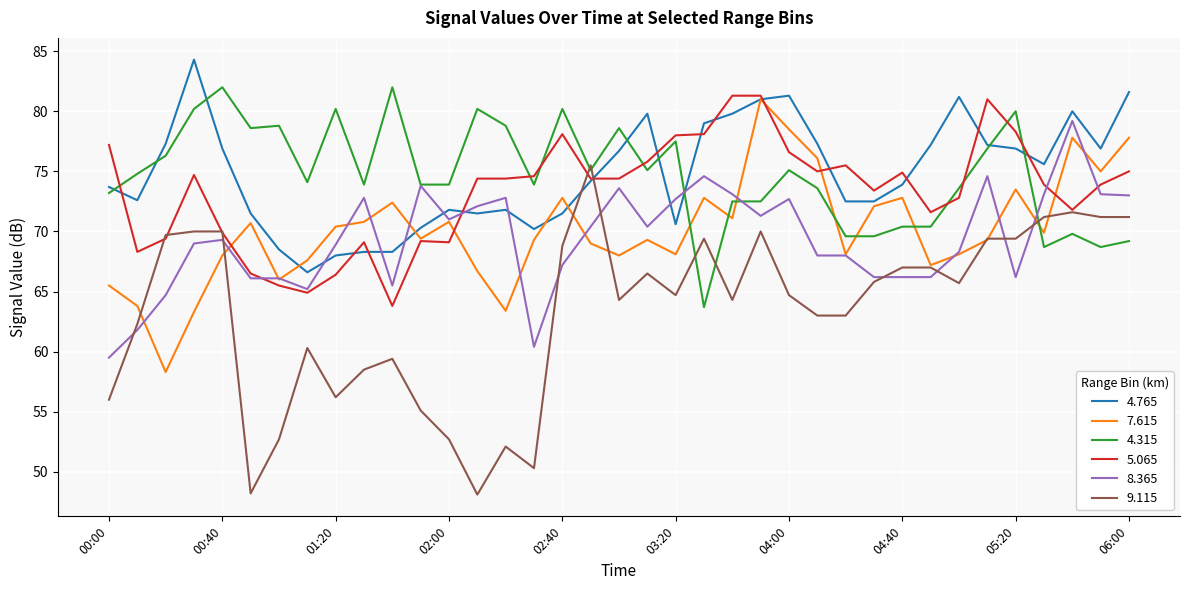

Which series has the widest spread of values?

9.115